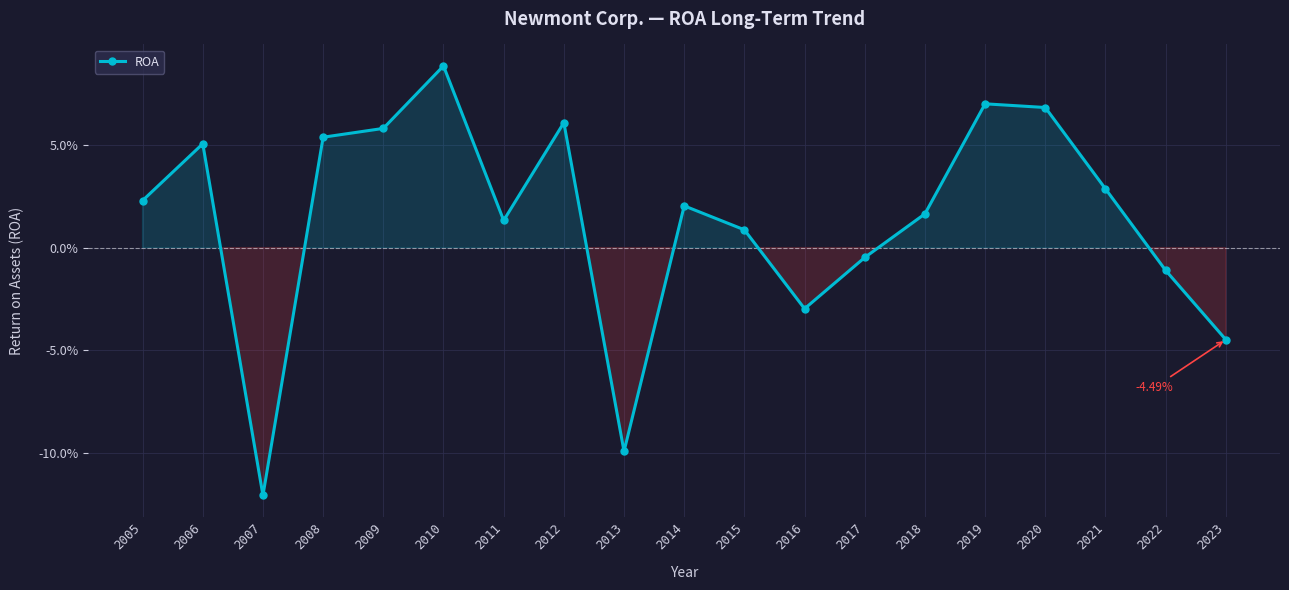

Reading left to right, what are all the values shown in this chart?

2005=0.0	2006=0.1	2007=-0.1	2008=0.1	2009=0.1	2010=0.1	2011=0.0	2012=0.1	2013=-0.1	2014=0.0	2015=0.0	2016=-0.0	2017=-0.0	2018=0.0	2019=0.1	2020=0.1	2021=0.0	2022=-0.0	2023=-0.0